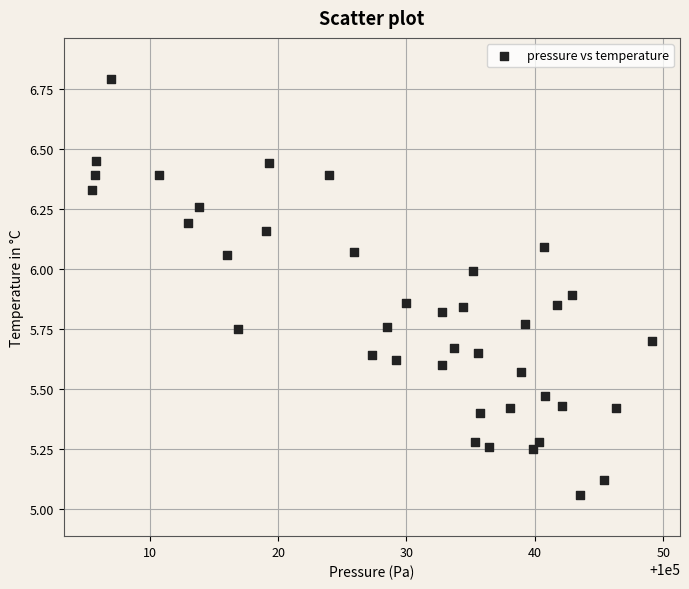

What is the range of Y values (max minus min)?

1.7